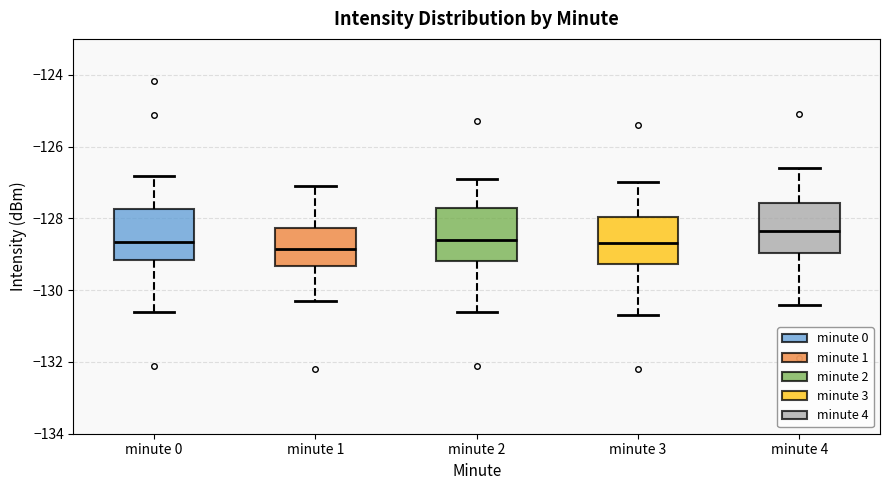

Where does the lower whisker of the box for minute 1 end on the y-axis? The values are not printed on the chart, so give them approximately, as read against the axis.

-130.2